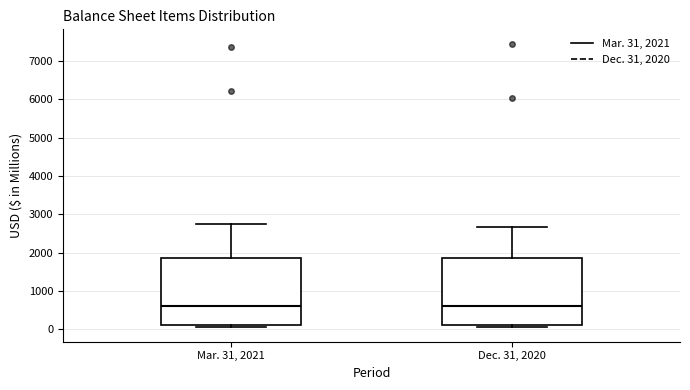

Where does the upper whisker of the box for Mar. 31, 2021 end on the y-axis? The values are not printed on the chart, so give them approximately, as read against the axis.

2700